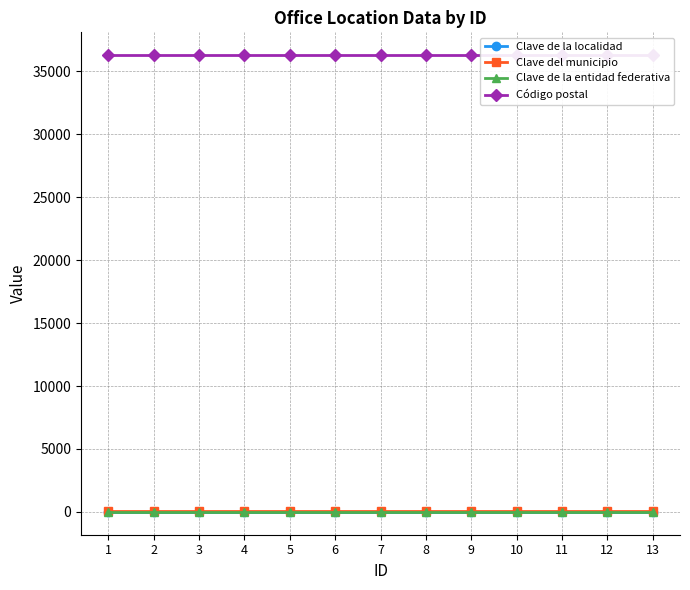

Rank the series at 10 from highest to lowest value.

Código postal, Clave del municipio, Clave de la entidad federativa, Clave de la localidad